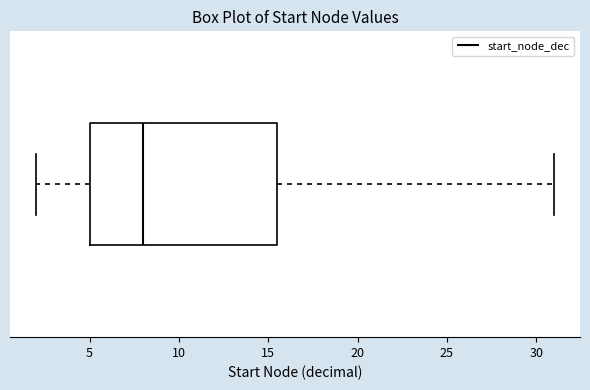

Transcribe this box plot: give where the median line is, the range the box spans, and where the two whiskers end, as read against the x-axis. The values are not printed on the chart, so give them approximately, as read against the axis.

median 8.0, box 5.0 to 15.5, whiskers 2.0 to 31.0